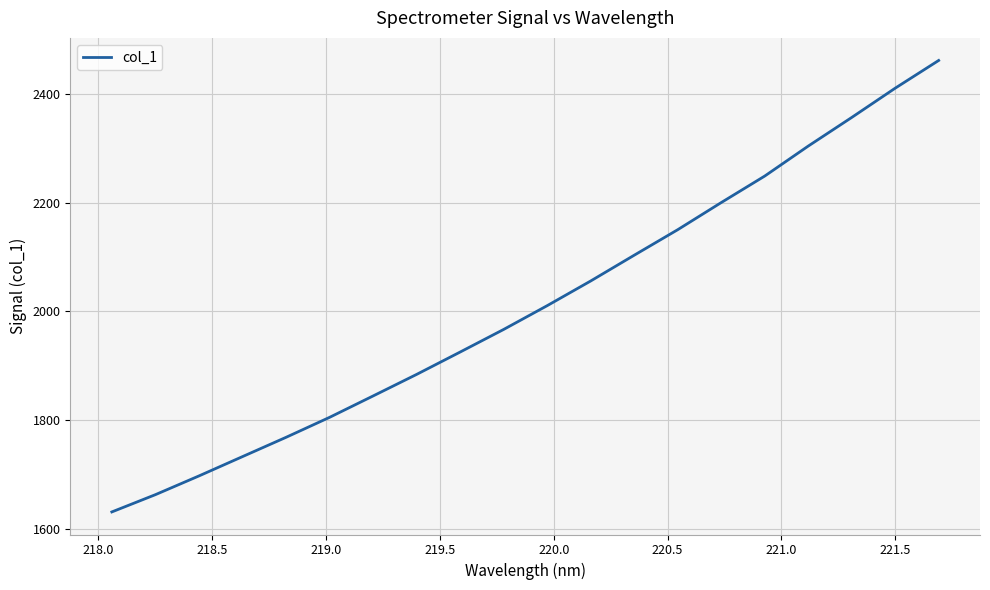

What is the difference between the maximum and minimum values?

830.4